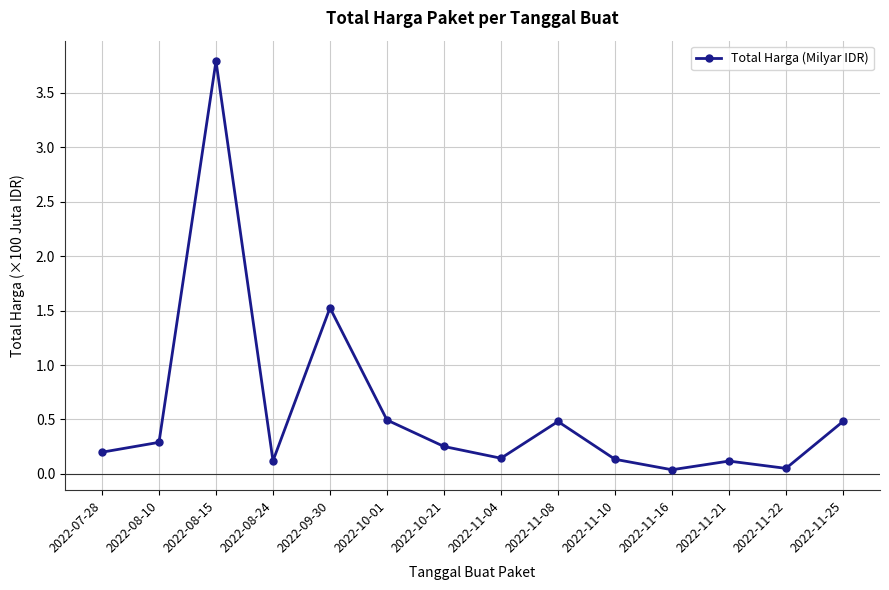

What is the difference between the maximum and minimum values?

3.8